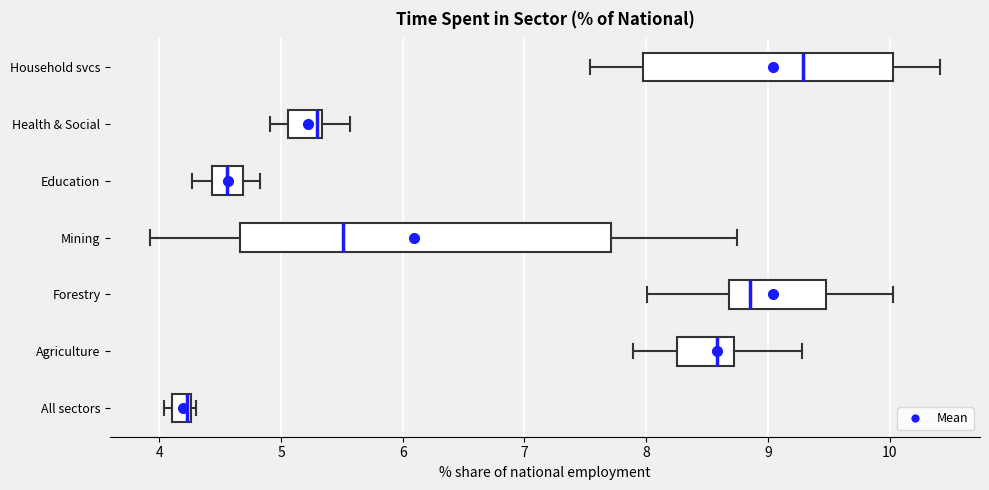

Comparing the boxes themselves (not the whiskers), which one is the widest?

Mining